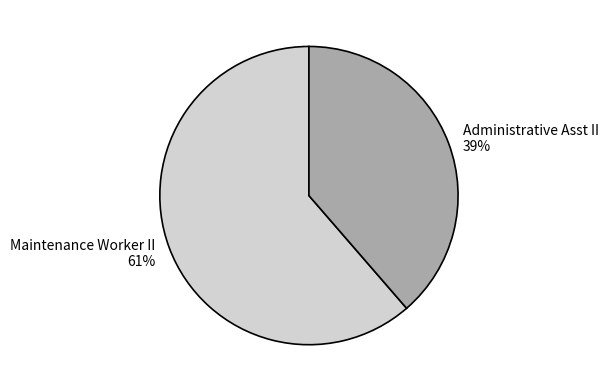

To the nearest percent, what is the average slice percentage?

50%